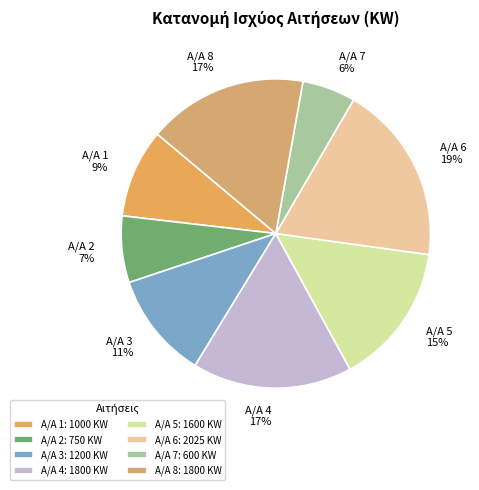

To the nearest percent, what is the difference between the largest and smallest slice percentages?

13%